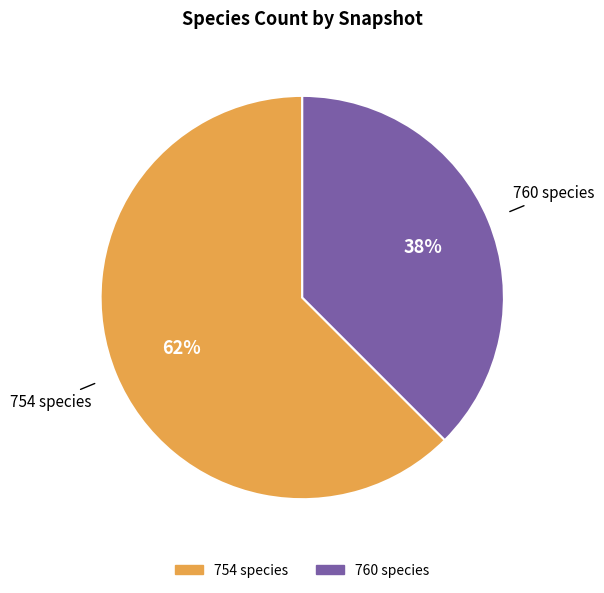

To the nearest percent, what is the average slice percentage?

50%